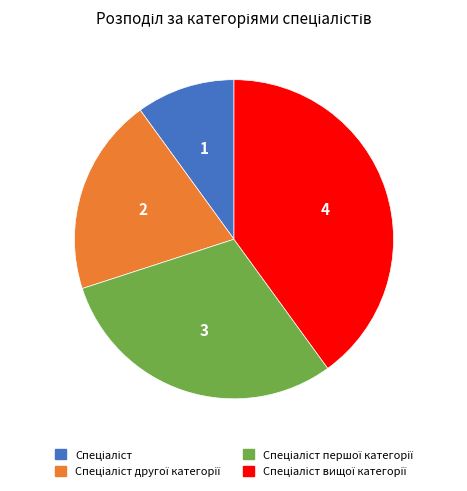

How many segments does this pie chart have?

4